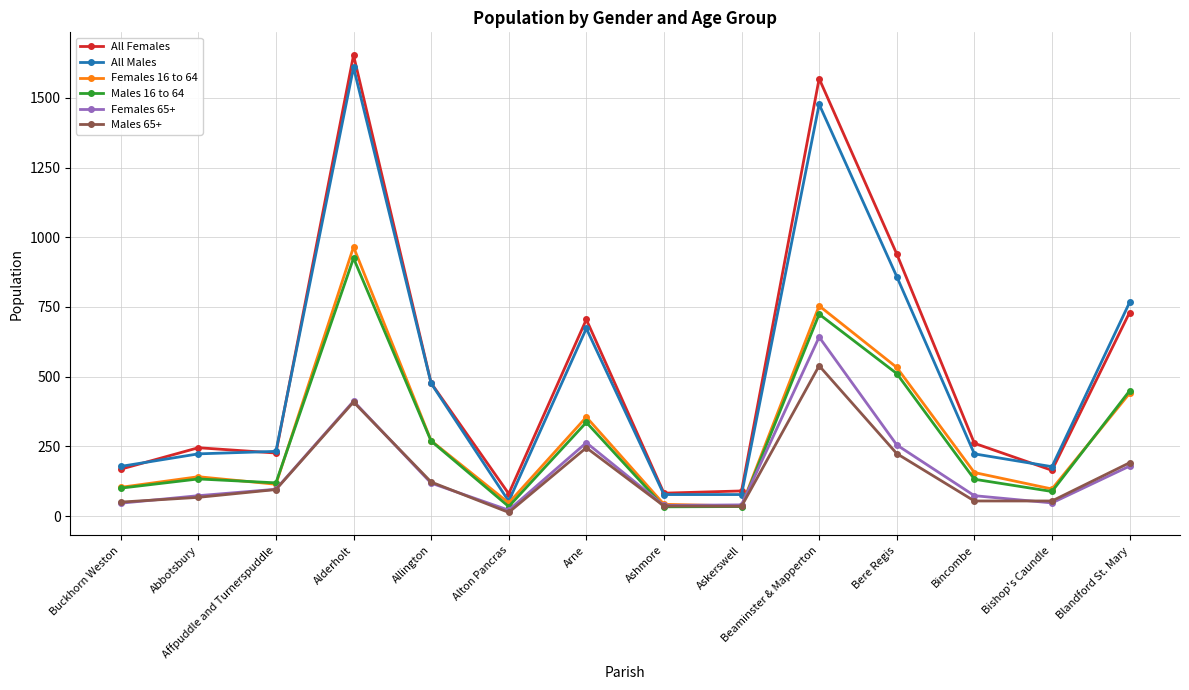

At which category is the sum across all series the highest?

Alderholt